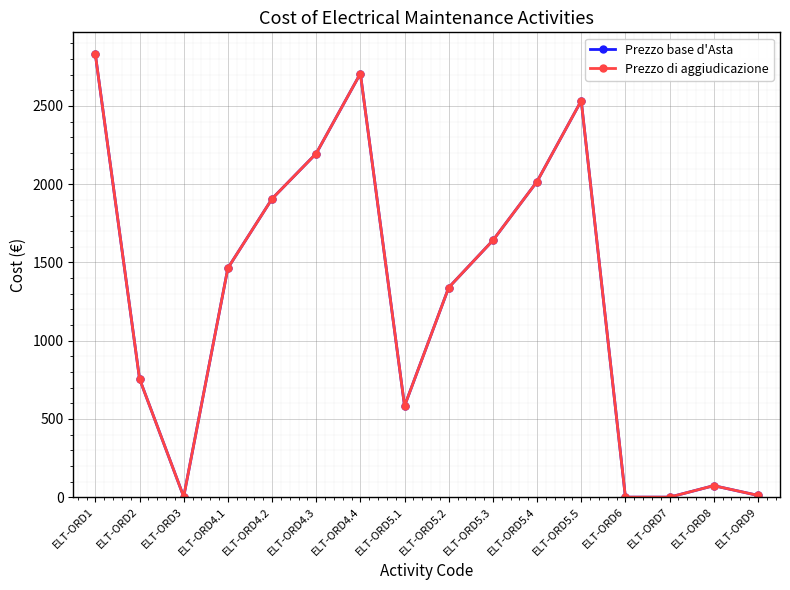

Which label corresponds to the smallest value in the chart?

ELT-ORD7